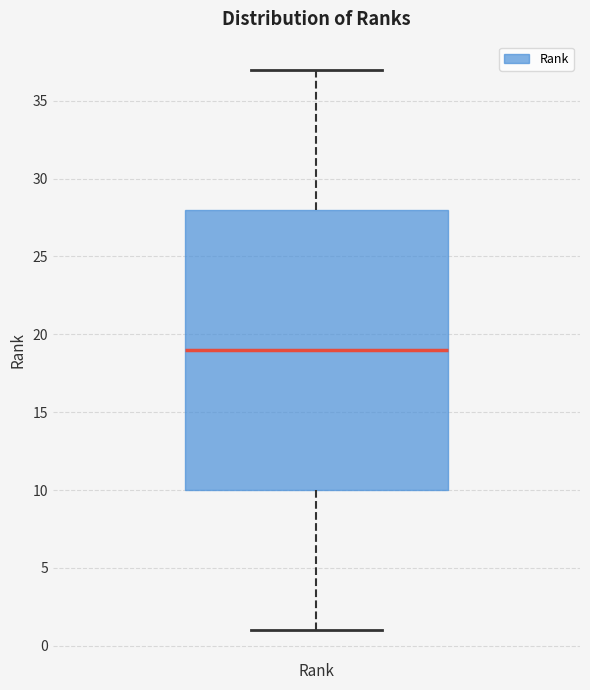

Transcribe this box plot: give where the median line is, the range the box spans, and where the two whiskers end, as read against the y-axis. The values are not printed on the chart, so give them approximately, as read against the axis.

median 19, box 10 to 28, whiskers 1 to 37